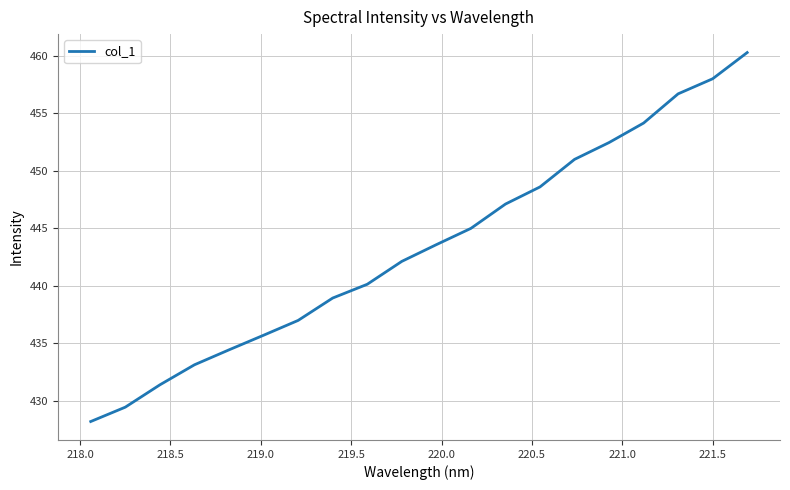

What is the smallest value displayed?

428.2